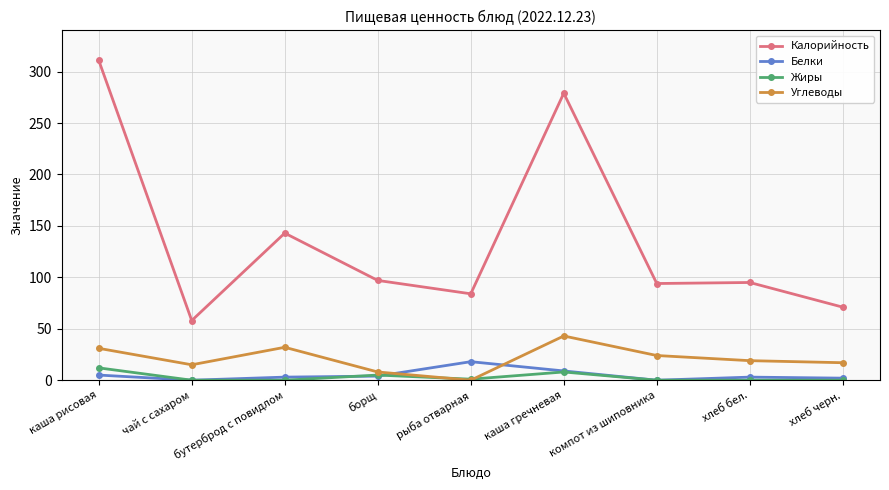

What is the sum of all Углеводы values?

189